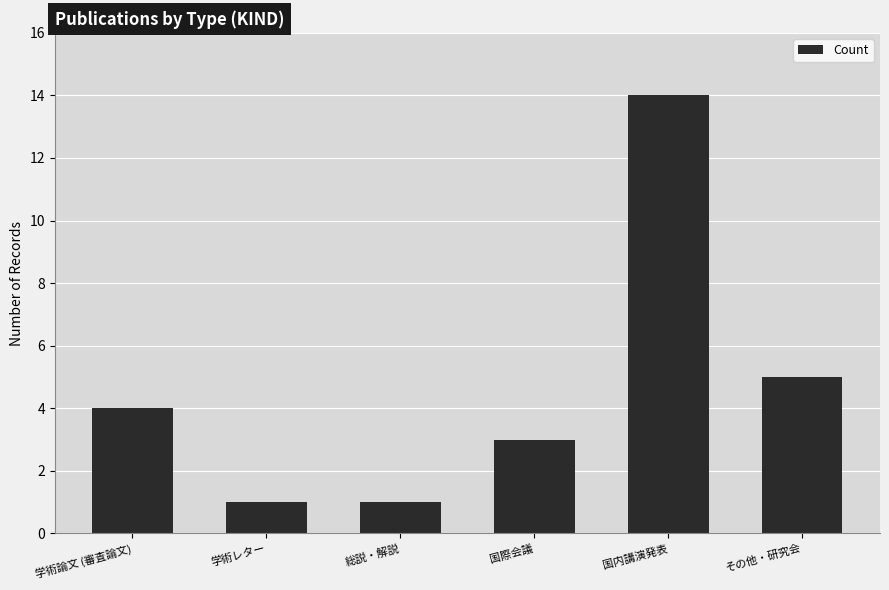

How many values are below 4?

3